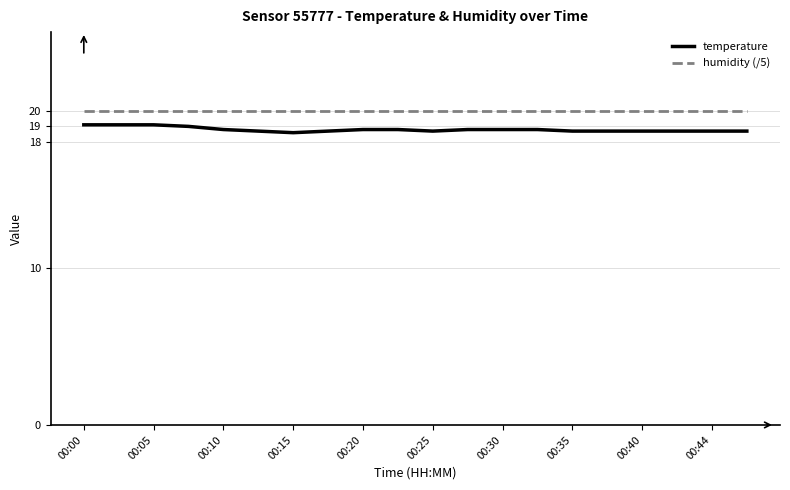

Which series has the largest range (max minus min)?

temperature